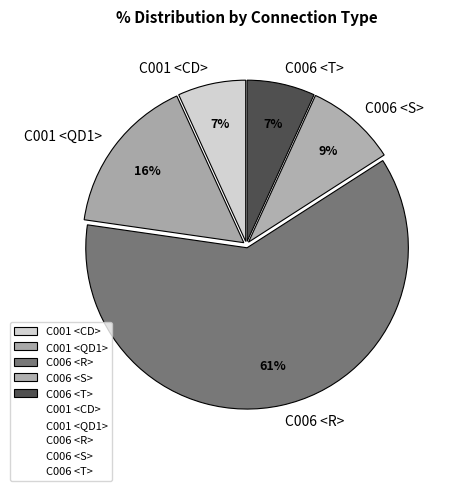

Approximately how many times larger is the value at C006 <S> compared to C001 <CD>?

1.3